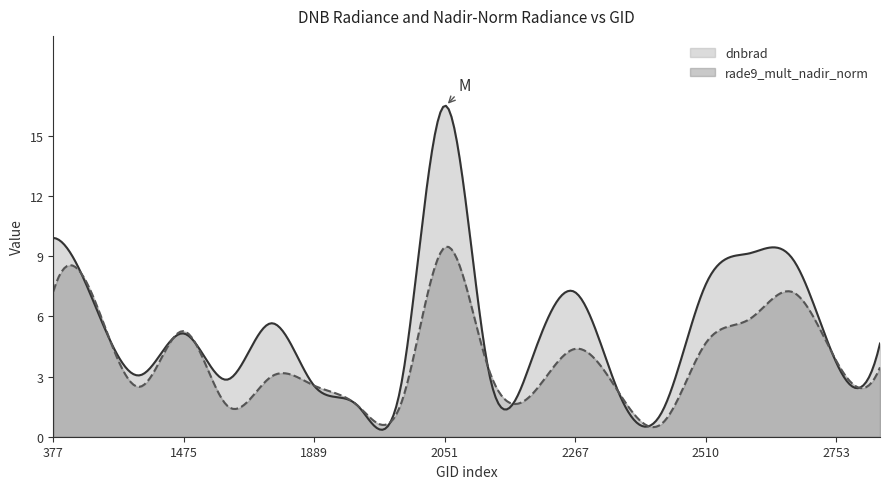

At which label does dnbrad reach its peak?

2051